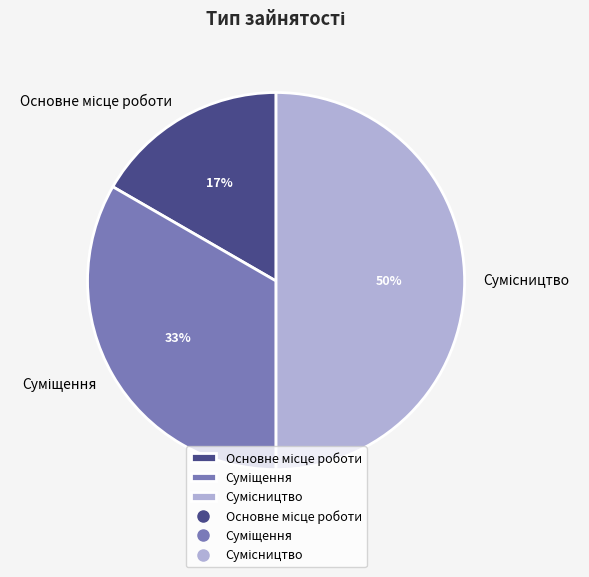

To the nearest percent, what is the difference between the largest and smallest slice percentages?

33%